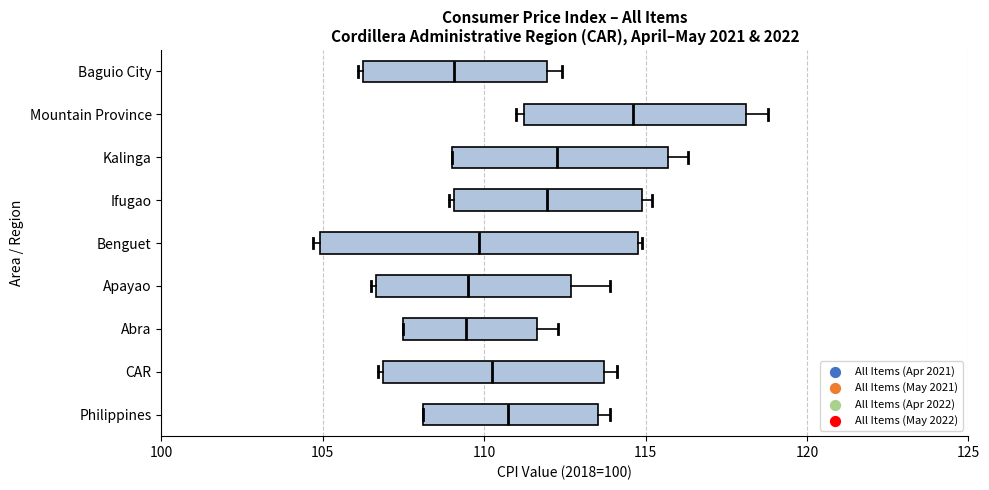

Reading bottom to top, transcribe this box plot: for each box, give where its median line is, the range the box spans, and where its two whiskers end, as read against the x-axis. The values are not printed on the chart, so give them approximately, as read against the axis.

Philippines: median 111.0, box 108.0 to 113.5, whiskers 108.0 to 114.0
CAR: median 110.5, box 107.0 to 113.5, whiskers 106.5 to 114.0
Abra: median 109.5, box 107.5 to 111.5, whiskers 107.5 to 112.5
Apayao: median 109.5, box 106.5 to 112.5, whiskers 106.5 (just left of the box's left edge) to 114.0
Benguet: median 110.0, box 105.0 to 115.0, whiskers 104.5 to 115.0 (just right of the box's right edge)
Ifugao: median 112.0, box 109.0 to 115.0, whiskers 109.0 to 115.0 (just right of the box's right edge)
Kalinga: median 112.5, box 109.0 to 115.5, whiskers 109.0 to 116.5
Mountain Province: median 114.5, box 111.0 to 118.0, whiskers 111.0 (just left of the box's left edge) to 119.0
Baguio City: median 109.0, box 106.5 to 112.0, whiskers 106.0 to 112.5